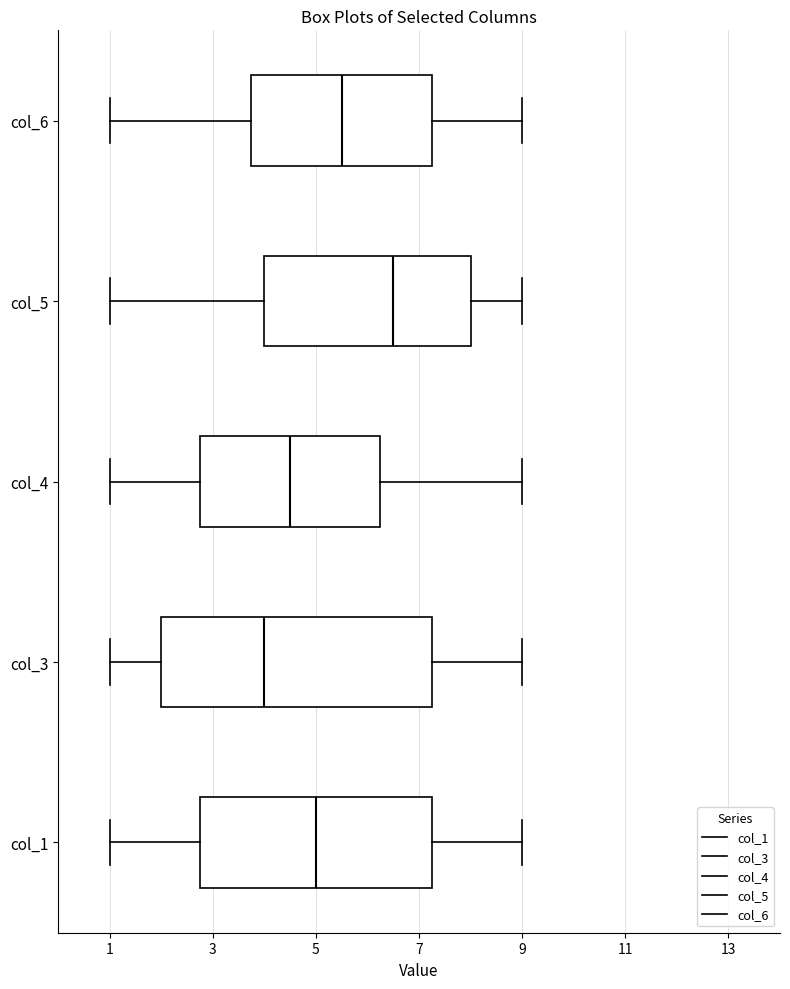

Comparing the boxes themselves (not the whiskers), which one is the widest?

col_3